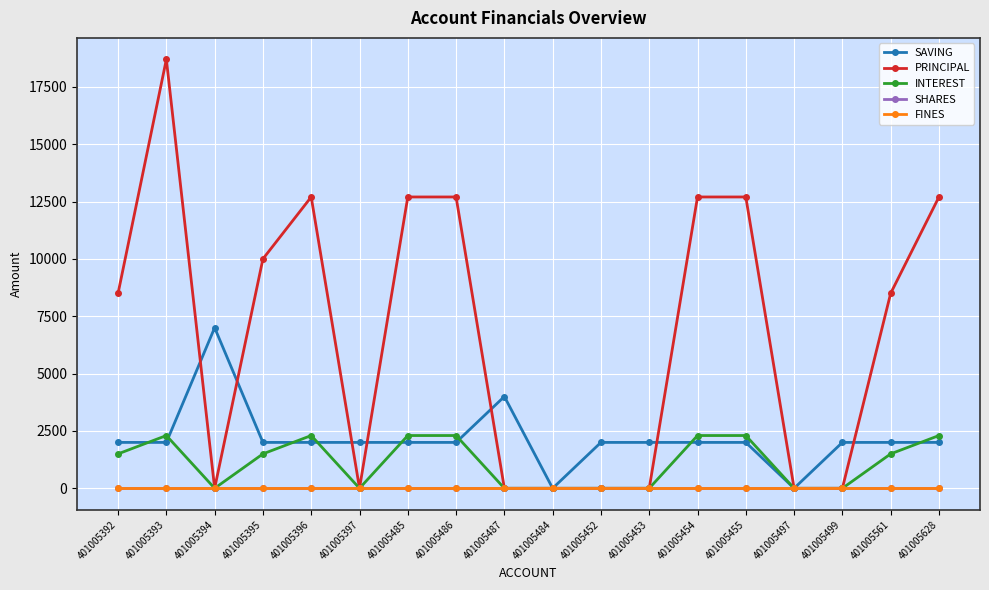

How many lines are shown in the chart?

5